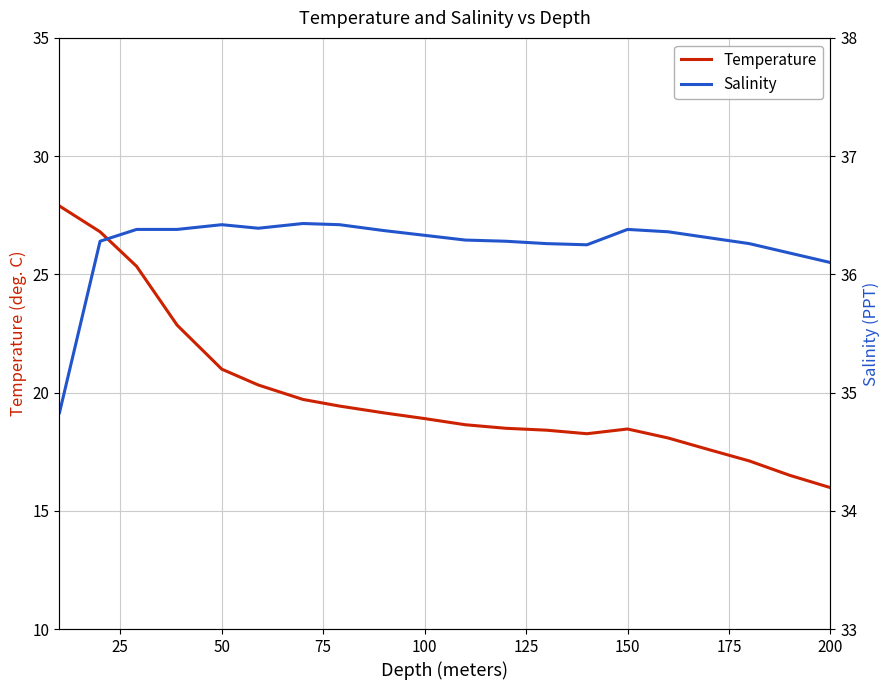

What is the highest value of the Temperature series?

27.9